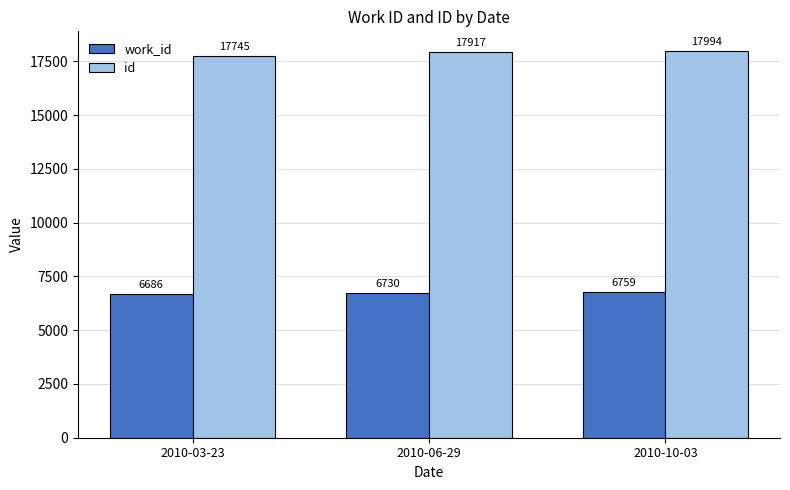

Reading right to left, list all the values displayed in this chart.

work_id: 2010-10-03=6759	2010-06-29=6730	2010-03-23=6686
id: 2010-10-03=17994	2010-06-29=17917	2010-03-23=17745